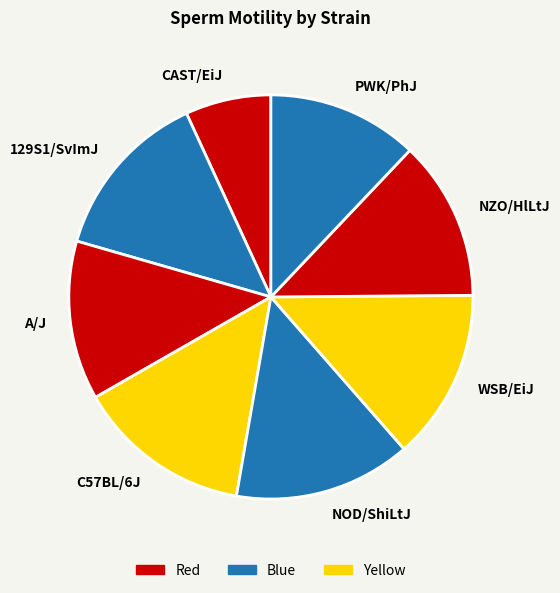

Is there a majority slice in this chart?

No